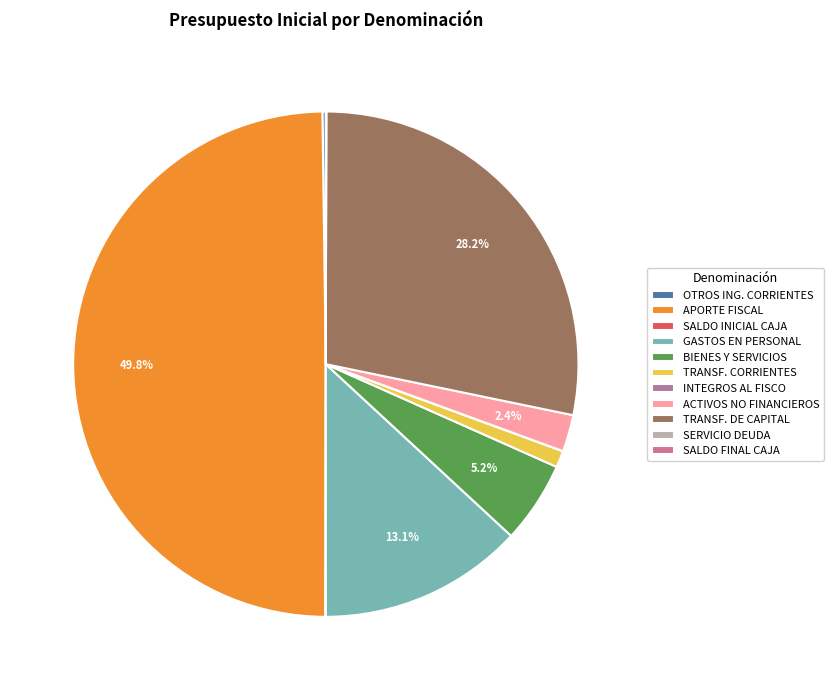

Is there a majority slice in this chart?

No